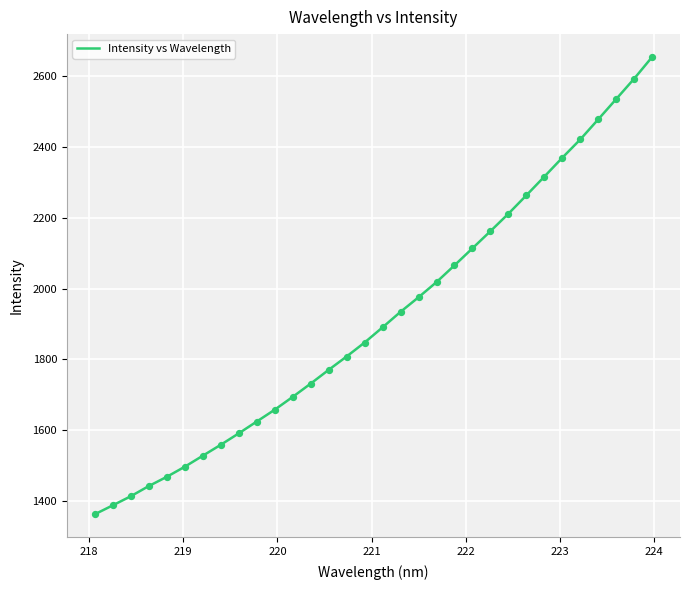

What is the maximum value shown in the chart?

2654.7